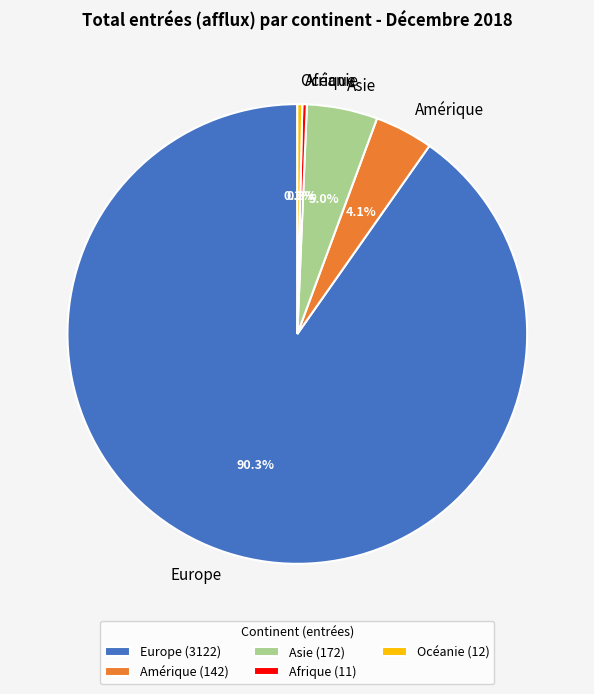

Is it true that Asie is 5% of the pie?

True